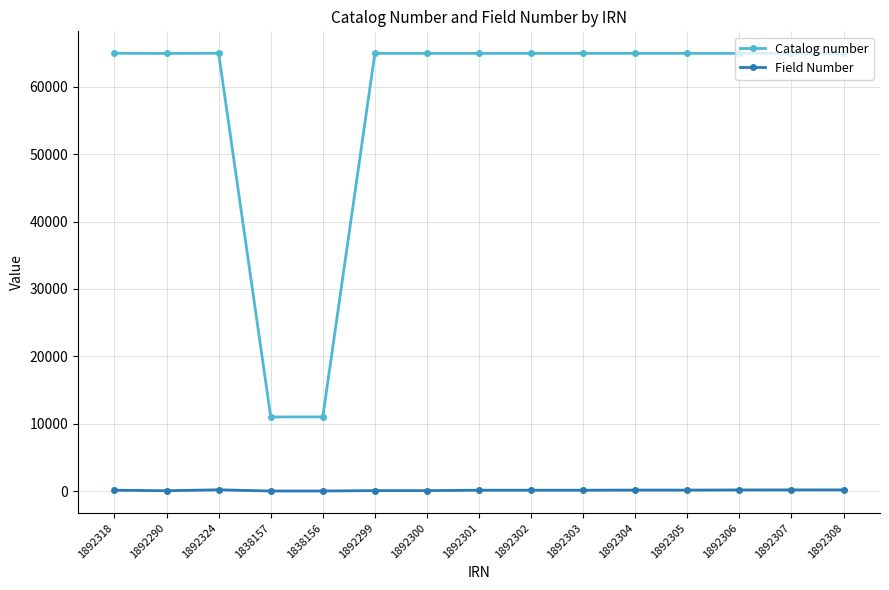

In Catalog number, how many points are lower than both neighbors (excluding endpoints)?

2